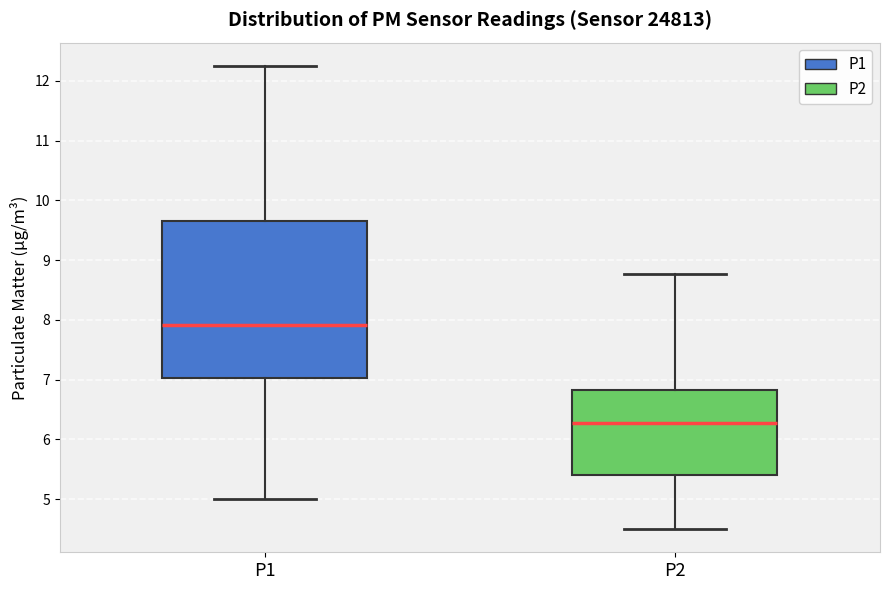

Reading left to right, transcribe this box plot: for each box, give where its median line is, the range the box spans, and where its two whiskers end, as read against the y-axis. The values are not printed on the chart, so give them approximately, as read against the axis.

P1: median 7.9, box 7.0 to 9.7, whiskers 5.0 to 12.3
P2: median 6.3, box 5.4 to 6.8, whiskers 4.5 to 8.8